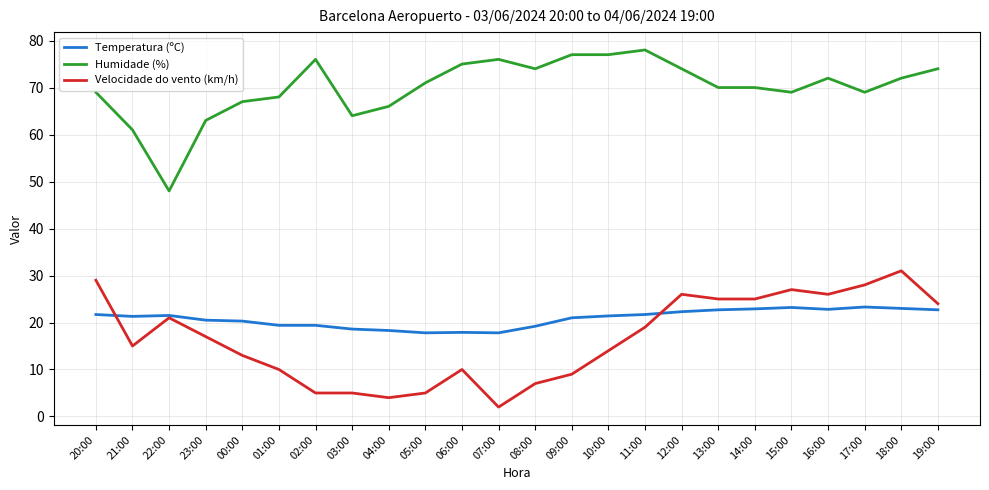

True or false: Humidade (%) and Temperatura (ºC) intersect in this chart.

False